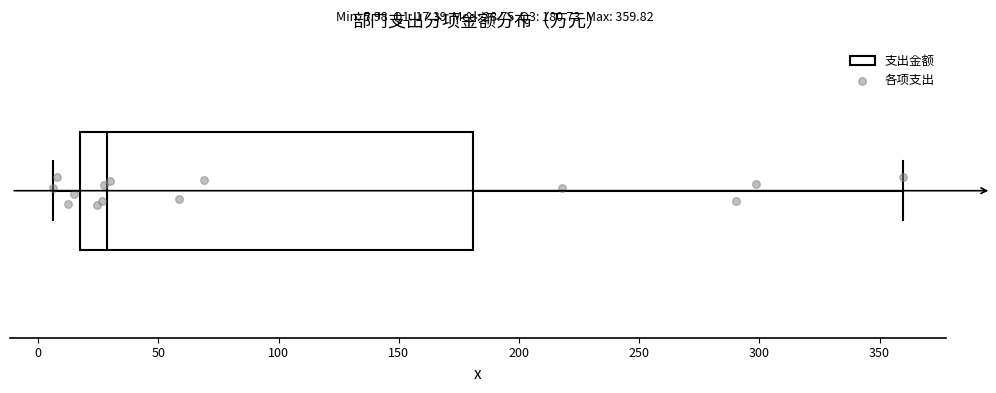

Read this box plot against the x-axis: the position of the median line, the range covered by the box, and the ends of both whiskers. The values are not printed on the chart, so give them approximately, as read against the axis.

median 30, box 15 to 180, whiskers 5 to 360